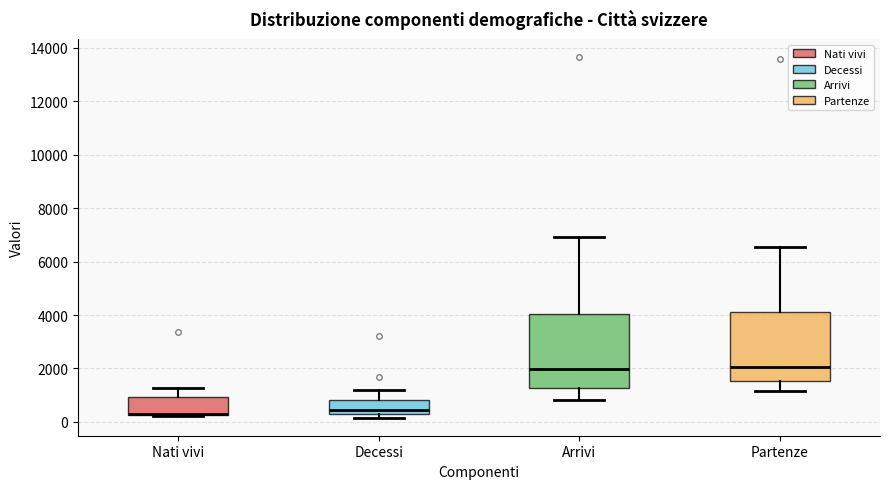

Which box is the tallest, from its lower edge to its upper edge?

Arrivi